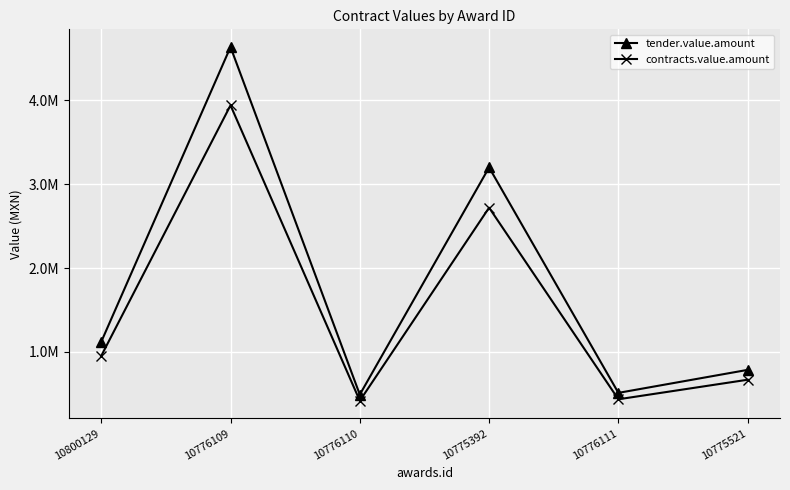

True or false: contracts.value.amount and tender.value.amount cross at least once.

False